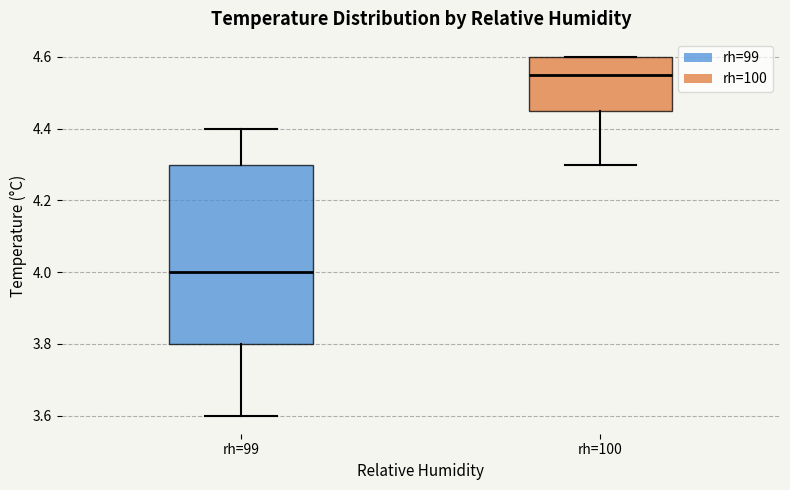

Comparing the boxes themselves (not the whiskers), which one is the tallest?

rh=99